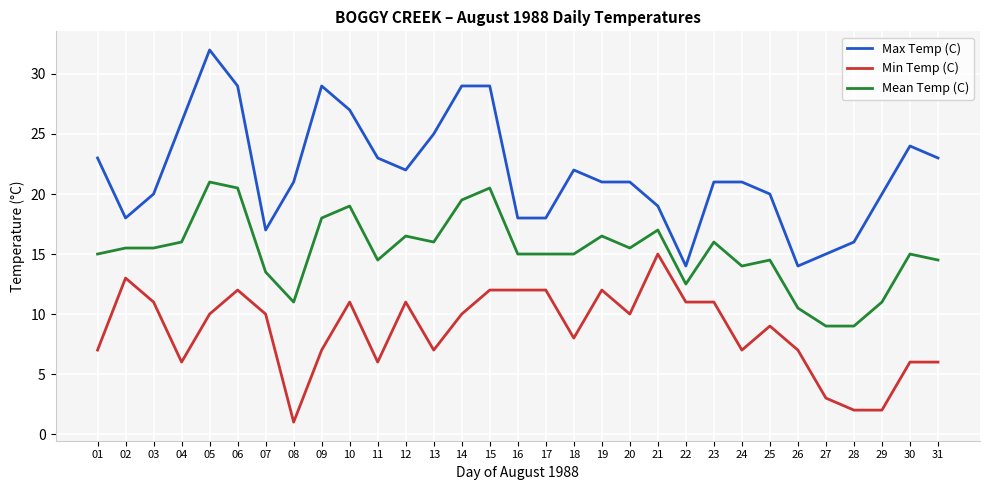

Is it true that Min Temp (C) equals 15.0 at 21?

True